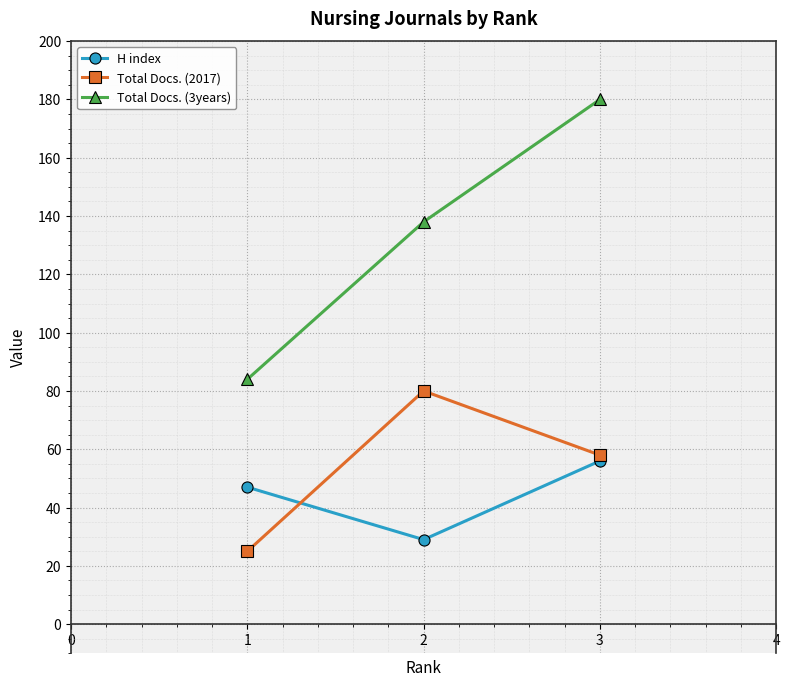

What is the value of the Total Docs. (2017) point at the 3rd from the left?

58